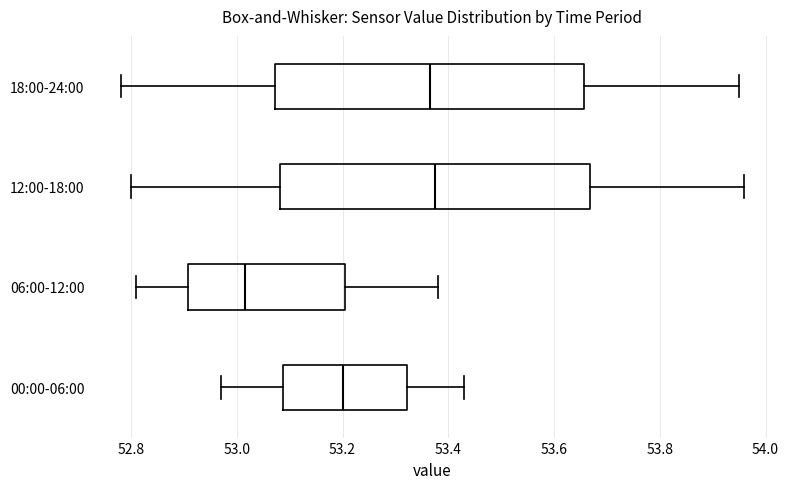

Where is the right edge of the box for 00:00-06:00 on the x-axis? The values are not printed on the chart, so give them approximately, as read against the axis.

53.32